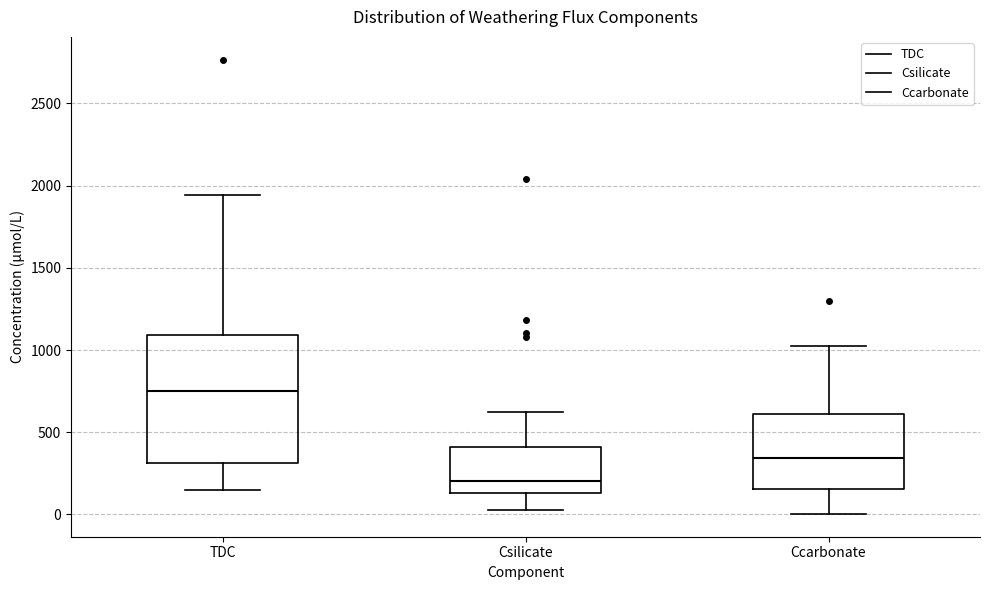

Reading left to right, read every box against the y-axis: the position of its median line, the range the box covers, and the ends of its whiskers. The values are not printed on the chart, so give them approximately, as read against the axis.

TDC: median 750, box 300 to 1100, whiskers 150 to 1950
Csilicate: median 200, box 150 to 400, whiskers 50 to 600
Ccarbonate: median 350, box 150 to 600, whiskers 0 to 1000